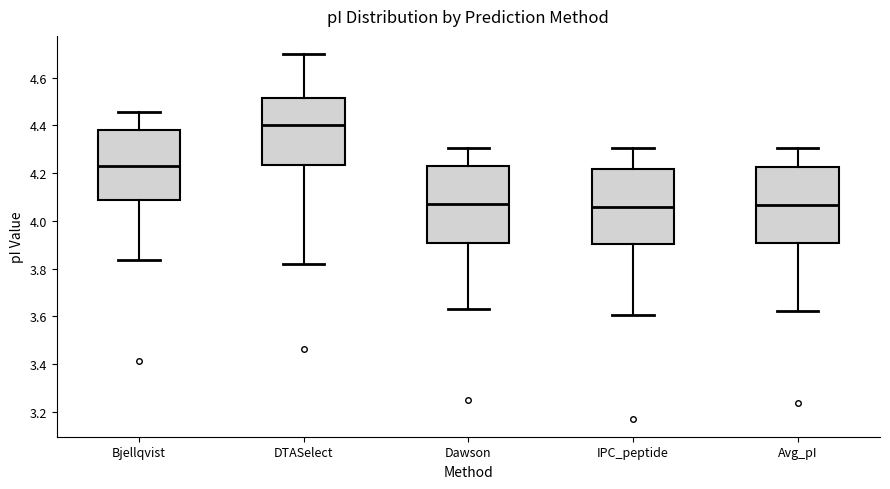

Where is the lower edge of the box for Bjellqvist on the y-axis? The values are not printed on the chart, so give them approximately, as read against the axis.

4.08